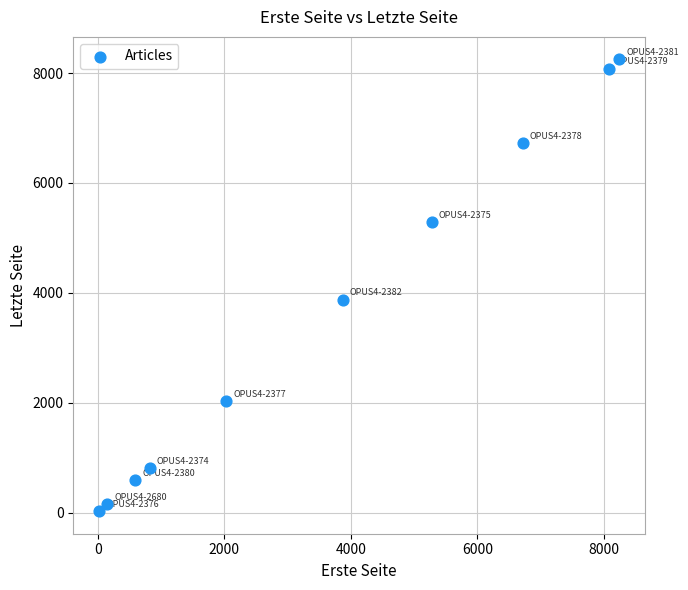

What Y value in the scatter plot is closest to 4139?

3879